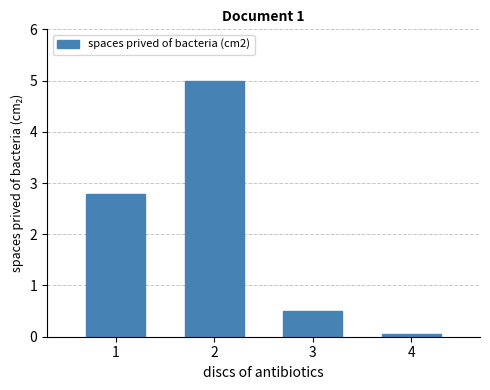

Reading left to right, list all the values displayed in this chart.

1=2.8	2=5.0	3=0.5	4=0.1